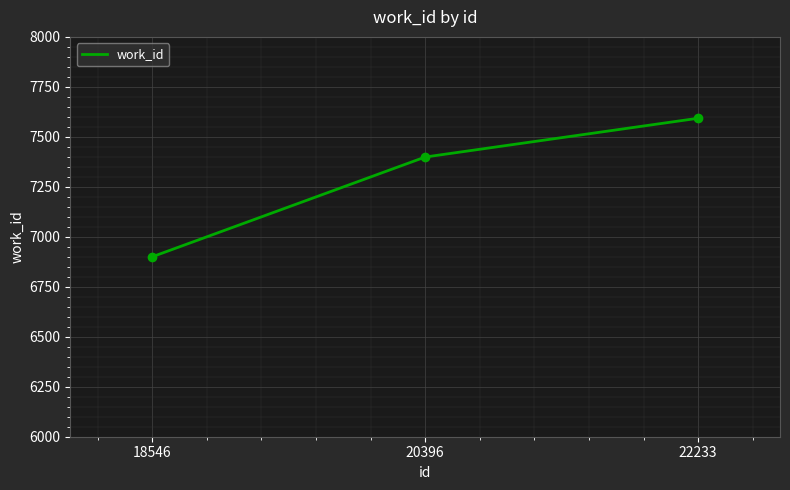

Approximately how many times larger is the value at 18546 compared to 22233?

0.9